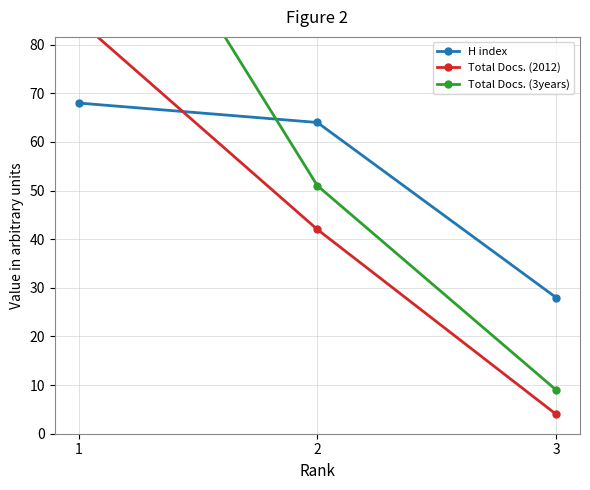

What is the value of the H index point at the 1st from the left?

68